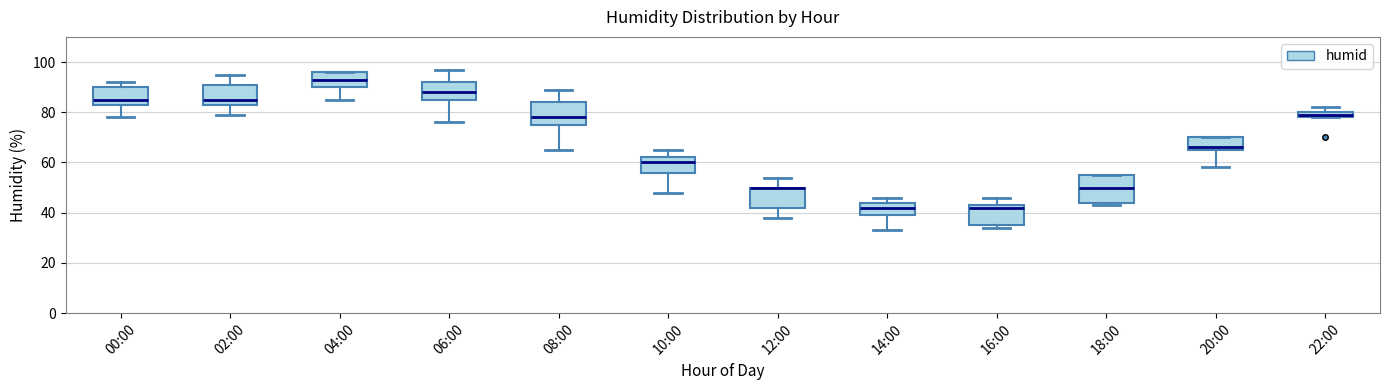

Which box is the tallest, from its lower edge to its upper edge?

18:00